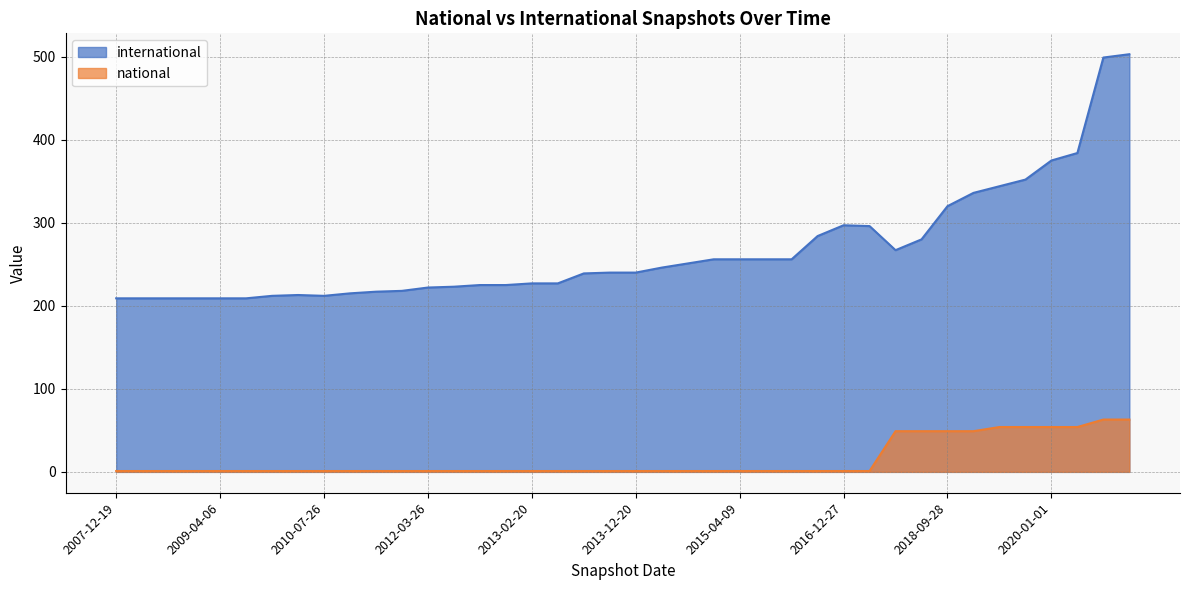

How many data points in international are less than 240?

19